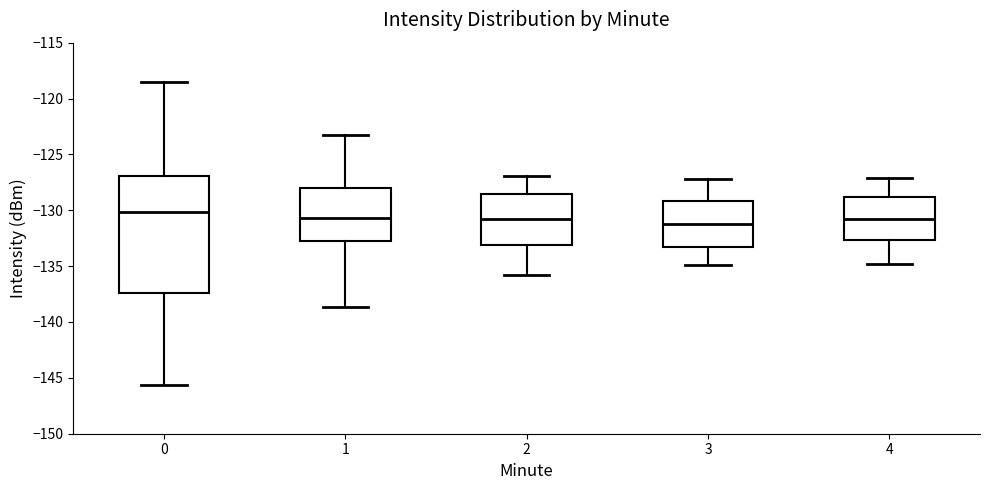

Reading left to right, read every box against the y-axis: the position of its median line, the range the box covers, and the ends of its whiskers. The values are not printed on the chart, so give them approximately, as read against the axis.

0: median -130.0, box -137.5 to -127.0, whiskers -145.5 to -118.5
1: median -130.5, box -133.0 to -128.0, whiskers -138.5 to -123.5
2: median -130.5, box -133.0 to -128.5, whiskers -136.0 to -127.0
3: median -131.0, box -133.5 to -129.0, whiskers -135.0 to -127.0
4: median -130.5, box -132.5 to -129.0, whiskers -135.0 to -127.0